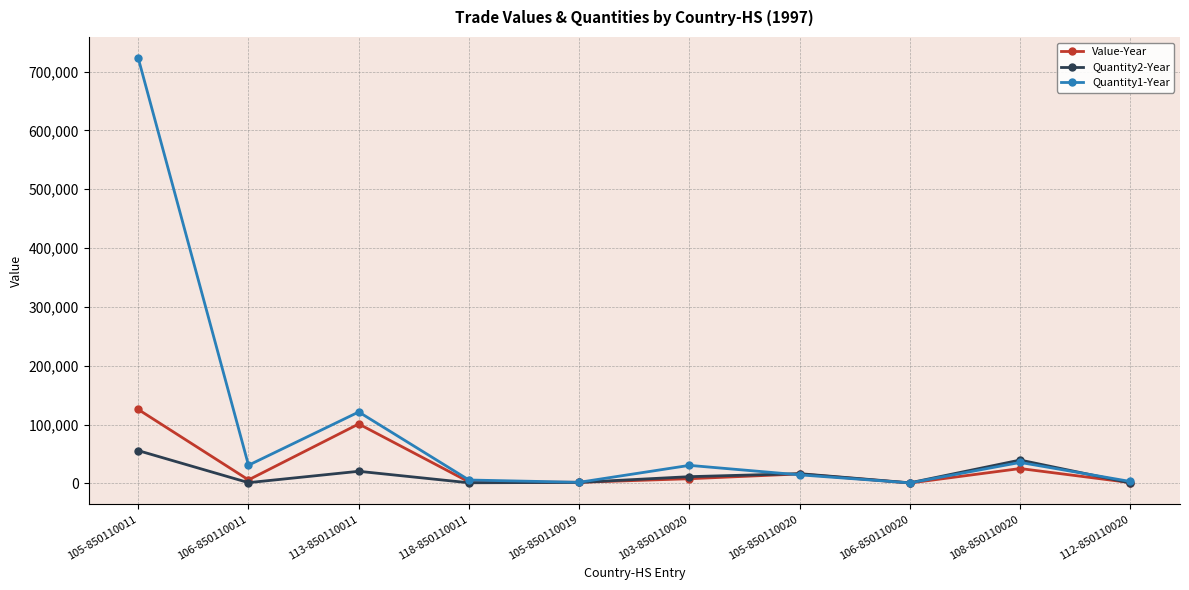

Is this an area chart (filled region under the line)?

No